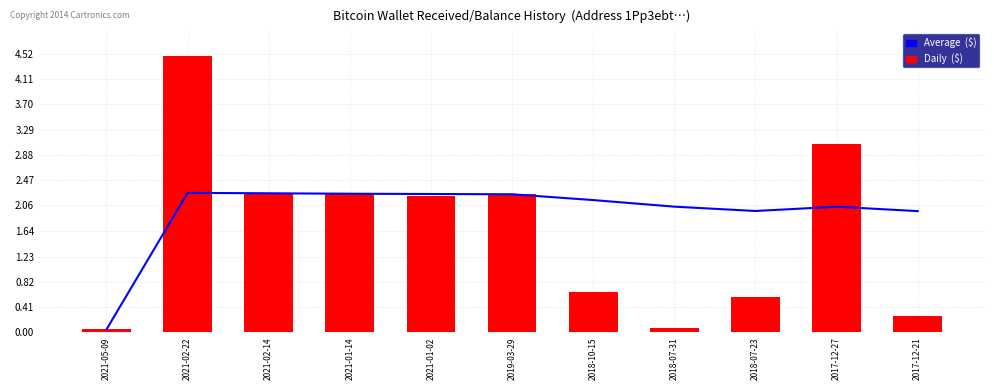

Which series has the largest total across all categories?

Average  ($)